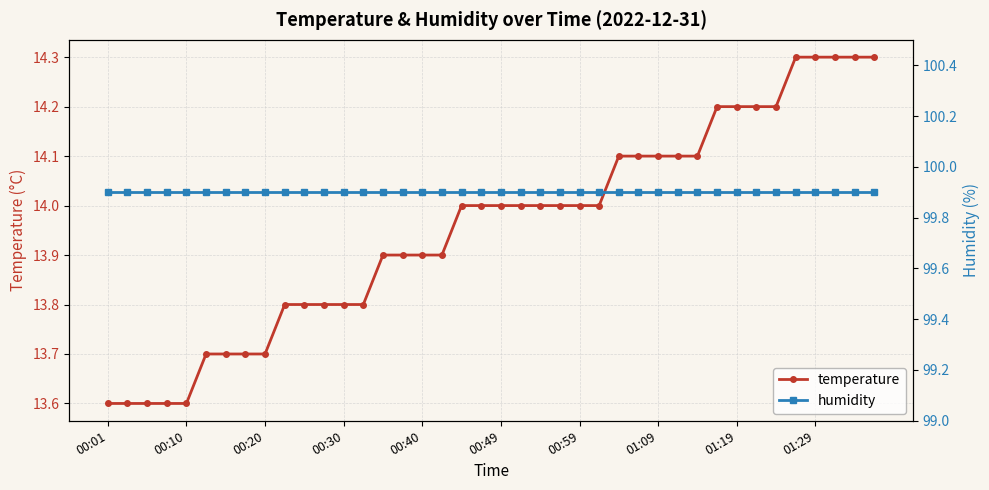

Is it true that temperature equals 14.1 at 27?

True